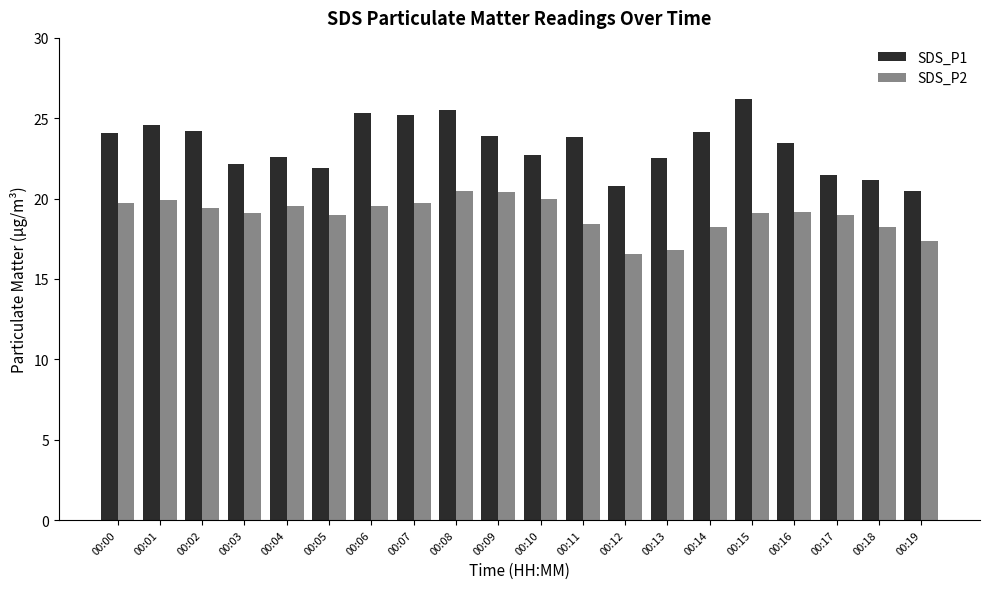

What is the sum of all SDS_P2 values?

379.7